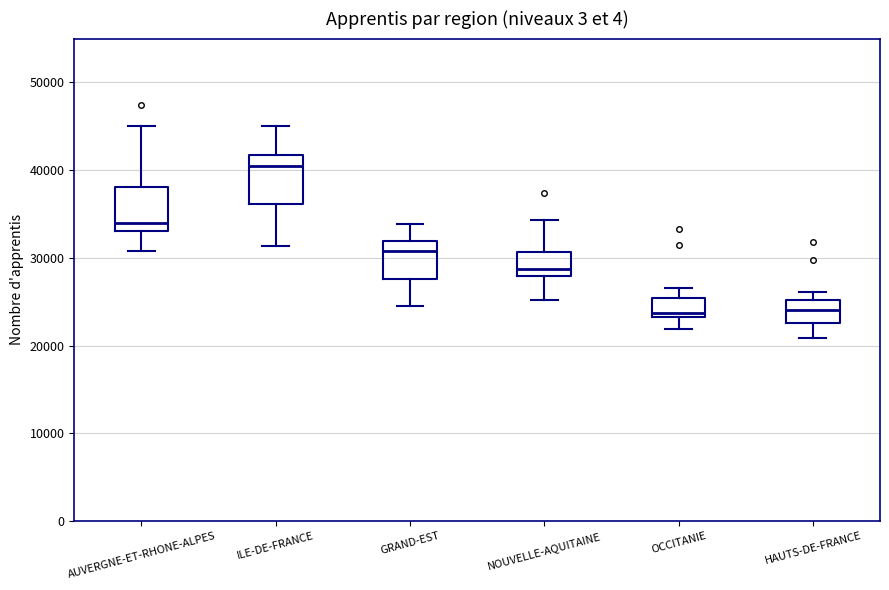

Where does the upper whisker of the box for ILE-DE-FRANCE end on the y-axis? The values are not printed on the chart, so give them approximately, as read against the axis.

45000